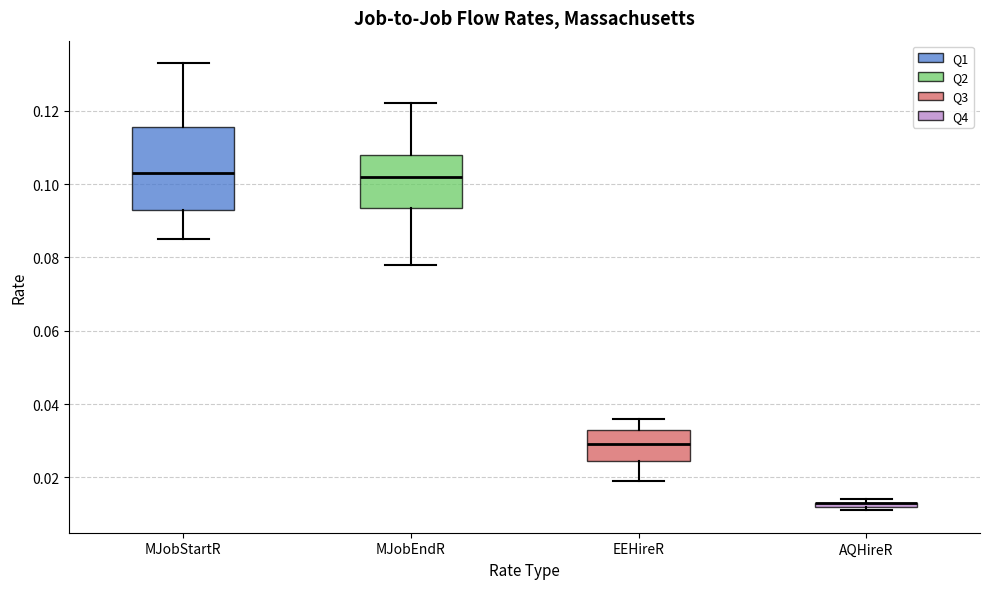

Where does the upper whisker of the box for MJobStartR end on the y-axis? The values are not printed on the chart, so give them approximately, as read against the axis.

0.134